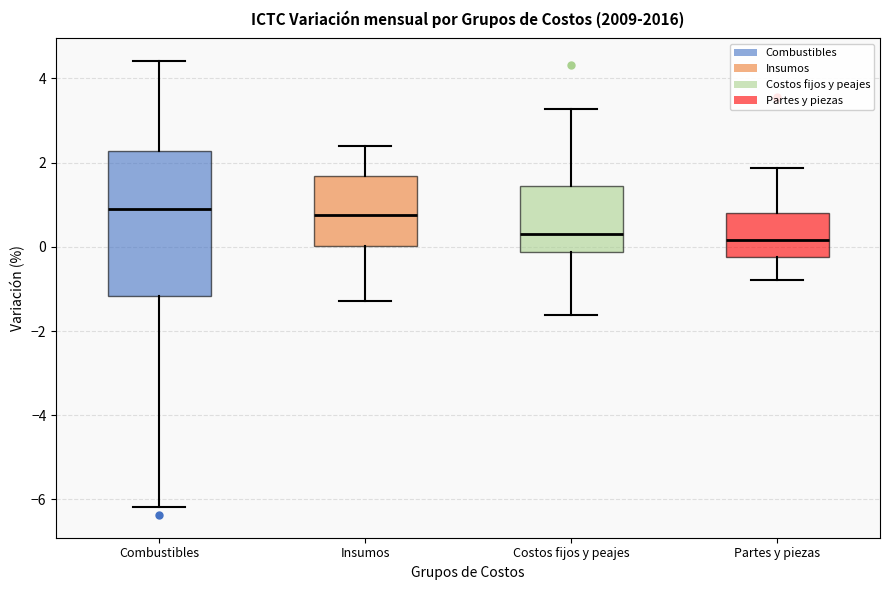

Where does the median line of the box for Insumos sit on the y-axis? The values are not printed on the chart, so give them approximately, as read against the axis.

0.8